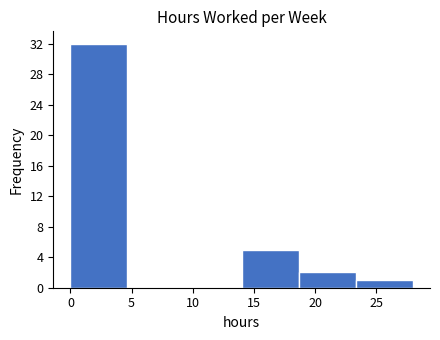

Which range on the x-axis has the tallest bar?

0.0 to 4.5